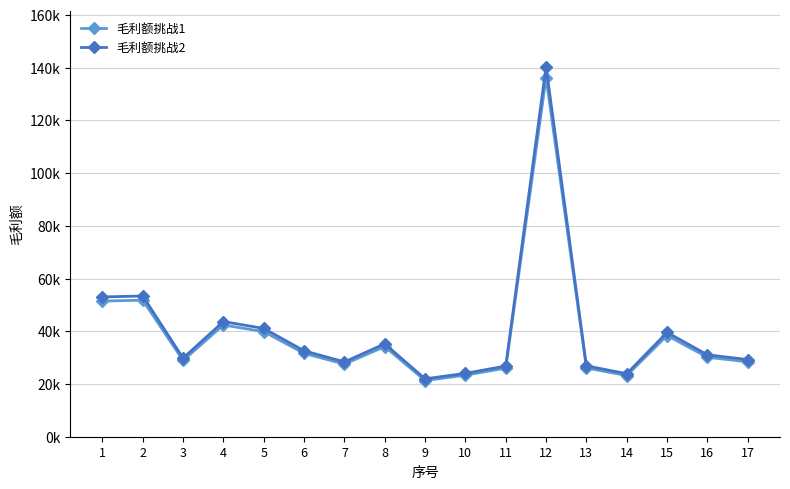

Is this an area chart (filled region under the line)?

No